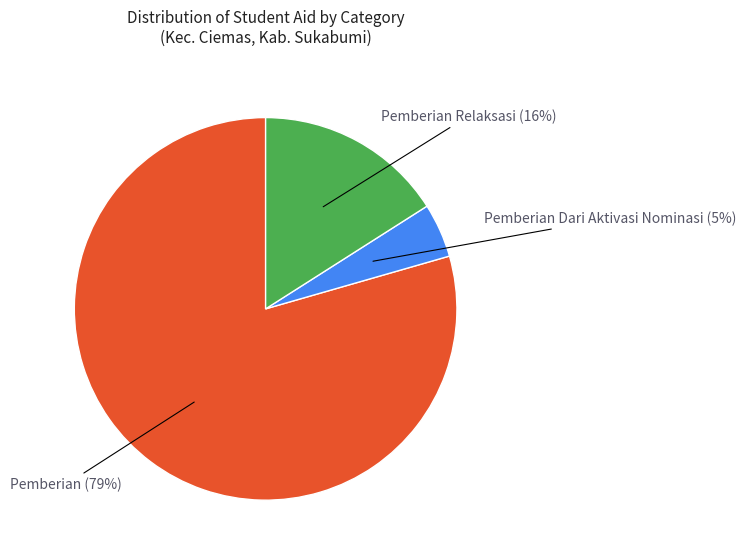

Does any single category account for the majority?

Yes